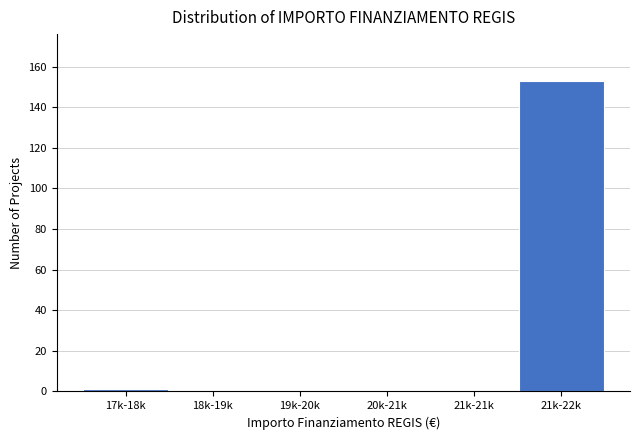

Reading left to right, list all the values displayed in this chart.

17k-18k=1	18k-19k=0	19k-20k=0	20k-21k=0	21k-21k=0	21k-22k=153